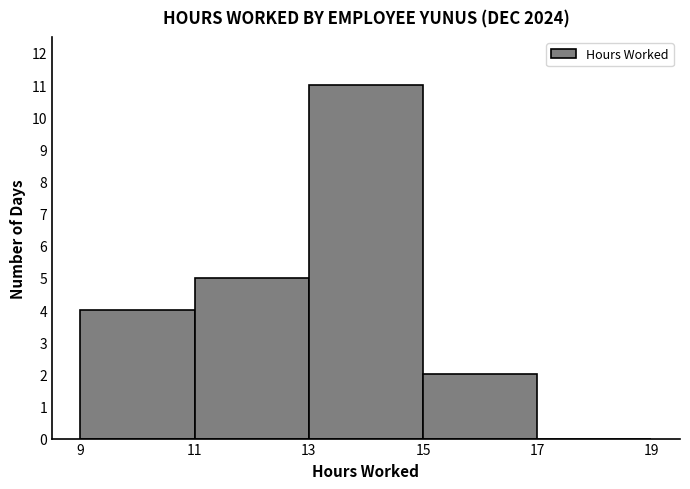

Over which range of the x-axis is the bar tallest?

13 to 15